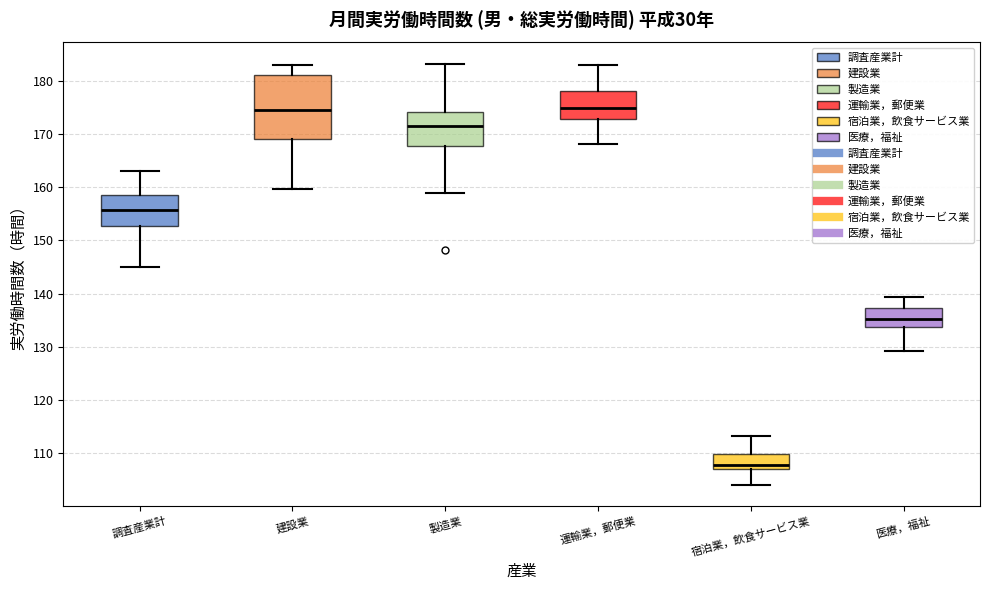

Where is the lower edge of the box for 運輸業，郵便業 on the y-axis? The values are not printed on the chart, so give them approximately, as read against the axis.

173